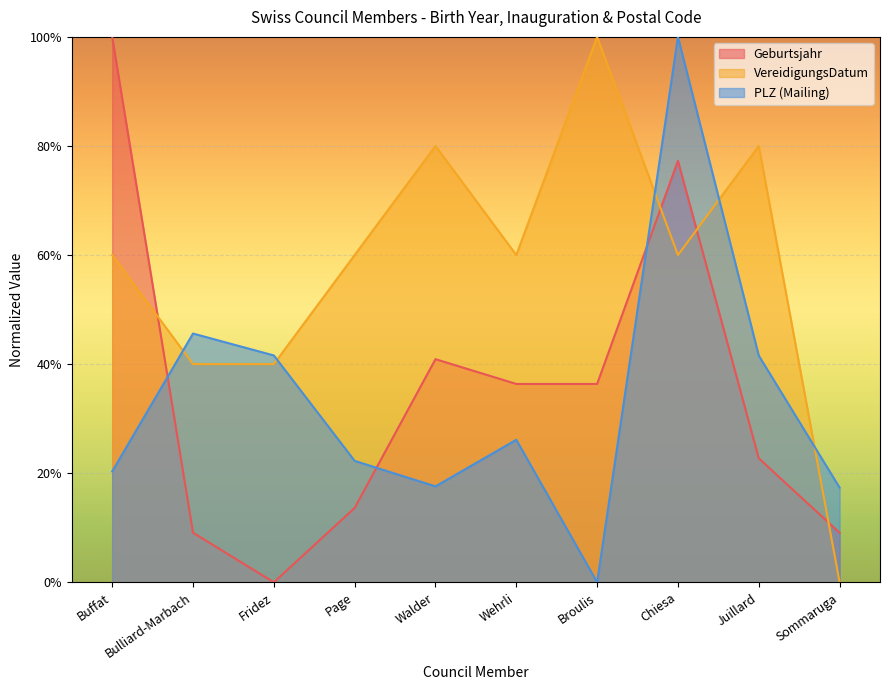

At which category does VereidigungsDatum reach its first local peak?

Walder